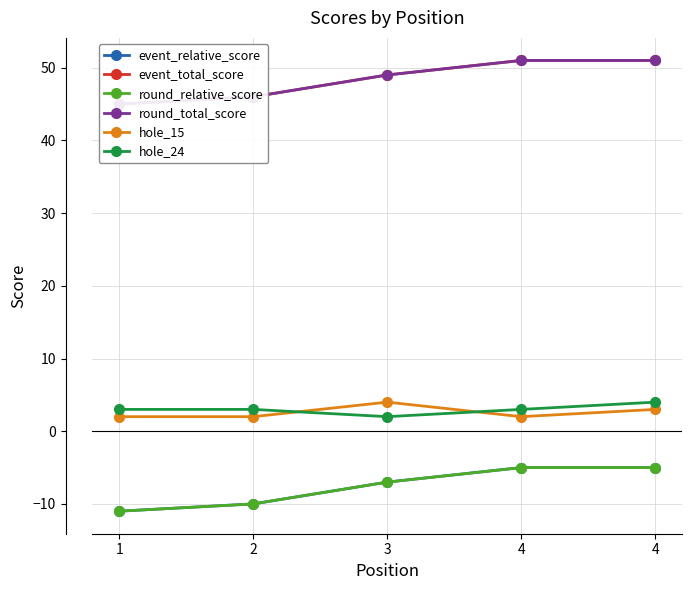

List the series in order of their peak value, highest first.

event_total_score, round_total_score, hole_15, hole_24, event_relative_score, round_relative_score